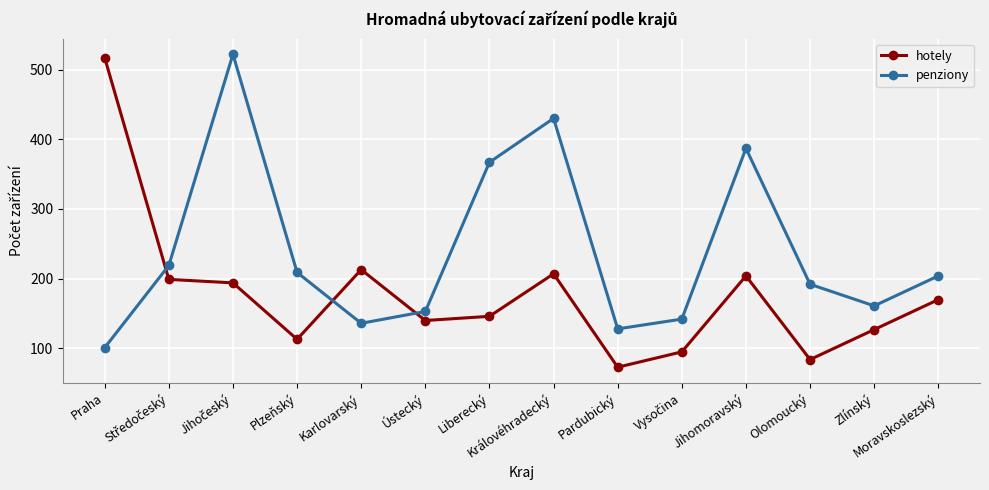

Rank the series by their maximum value, from lowest to highest.

hotely, penziony